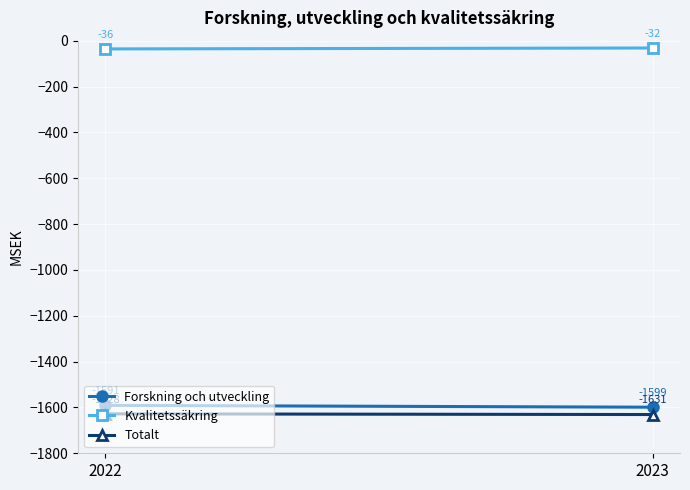

What is the average value of the Forskning och utveckling series?

-1595